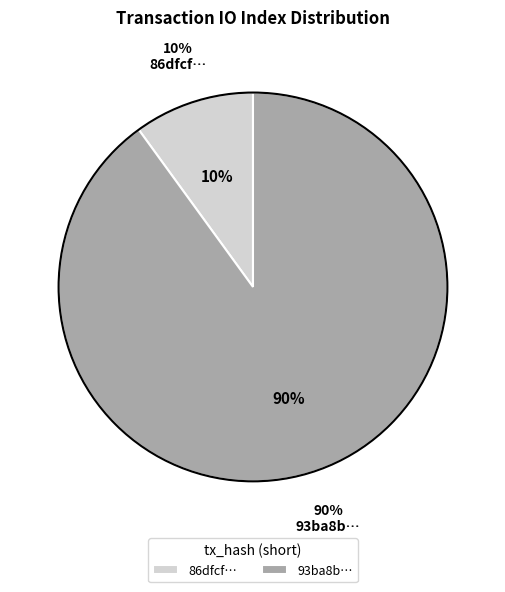

What percentage is the Tx #1 (io_index=2) slice, to the nearest percent?

10%